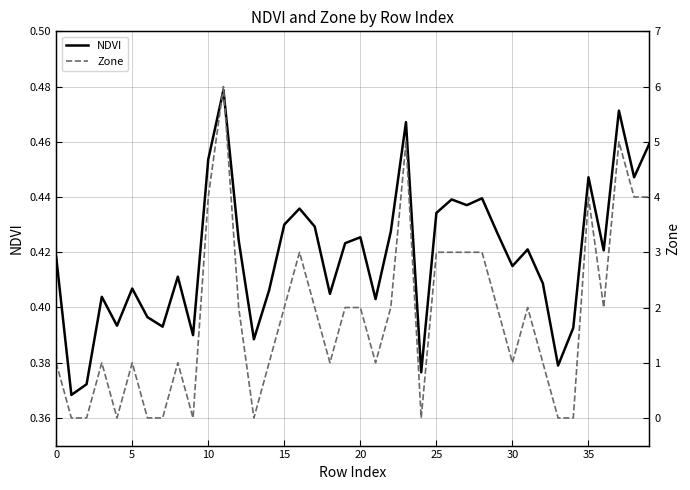

What is the average value of the Zone series?

1.9